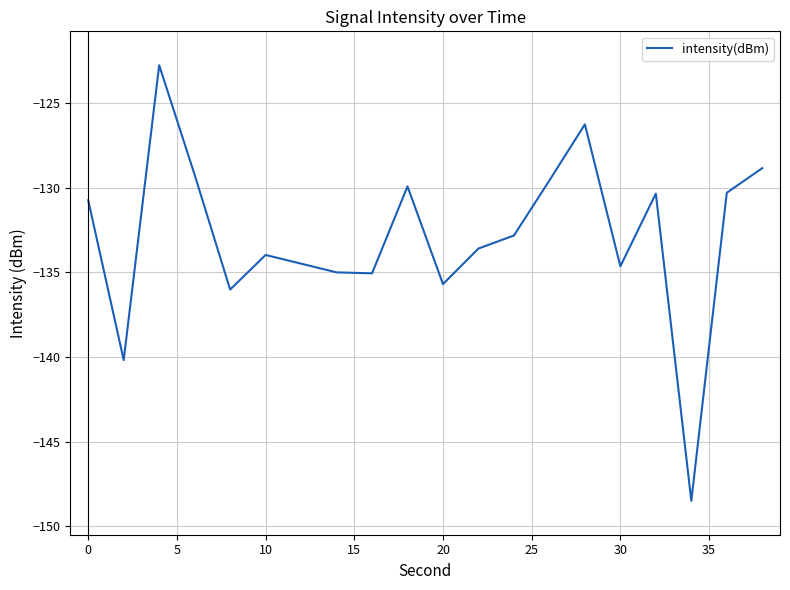

What is the minimum value shown in the chart?

-148.5